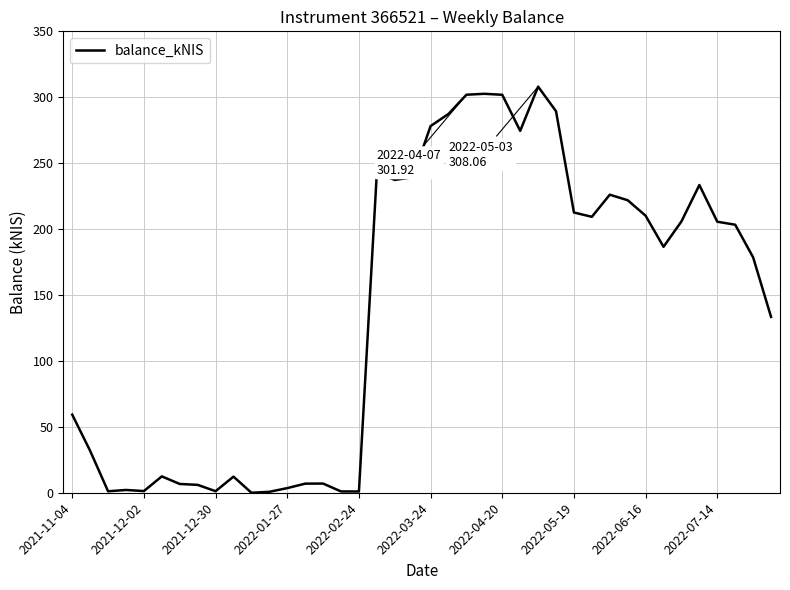

What is the difference between the maximum and minimum values?

308.1